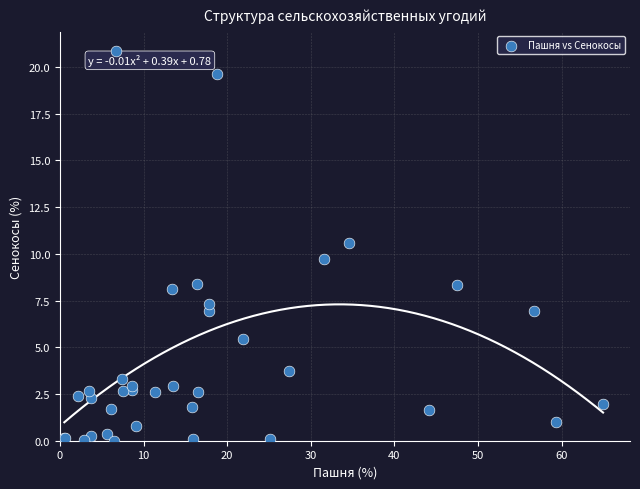

What Y value in the scatter plot is closest to 10?

9.7